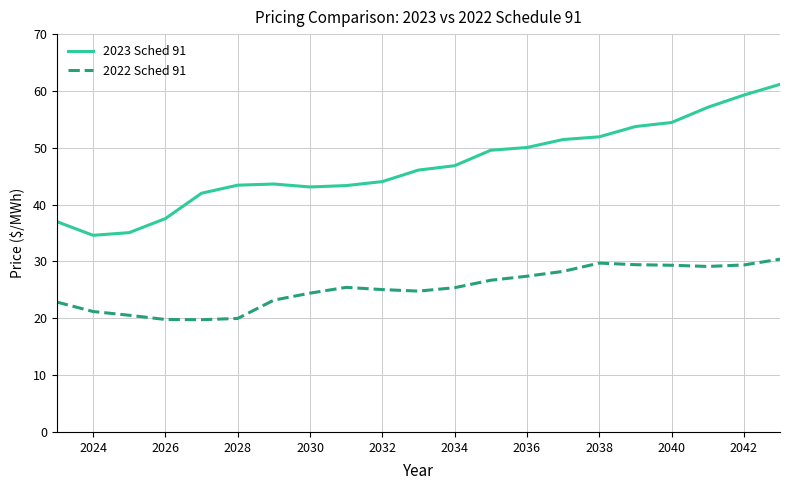

Which series has the largest total across all categories?

2023 Sched 91